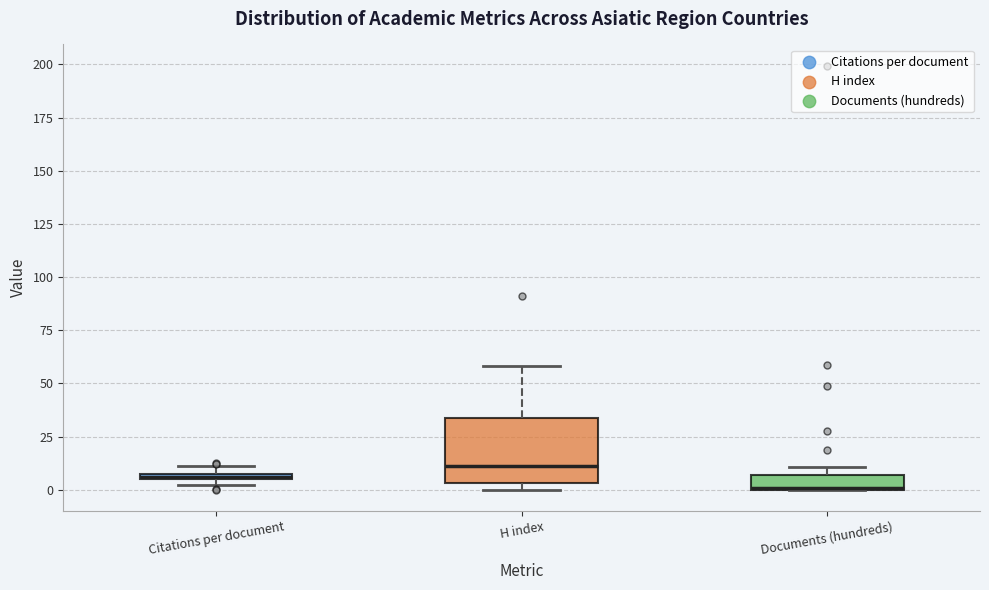

Where is the upper edge of the box for H index on the y-axis? The values are not printed on the chart, so give them approximately, as read against the axis.

35